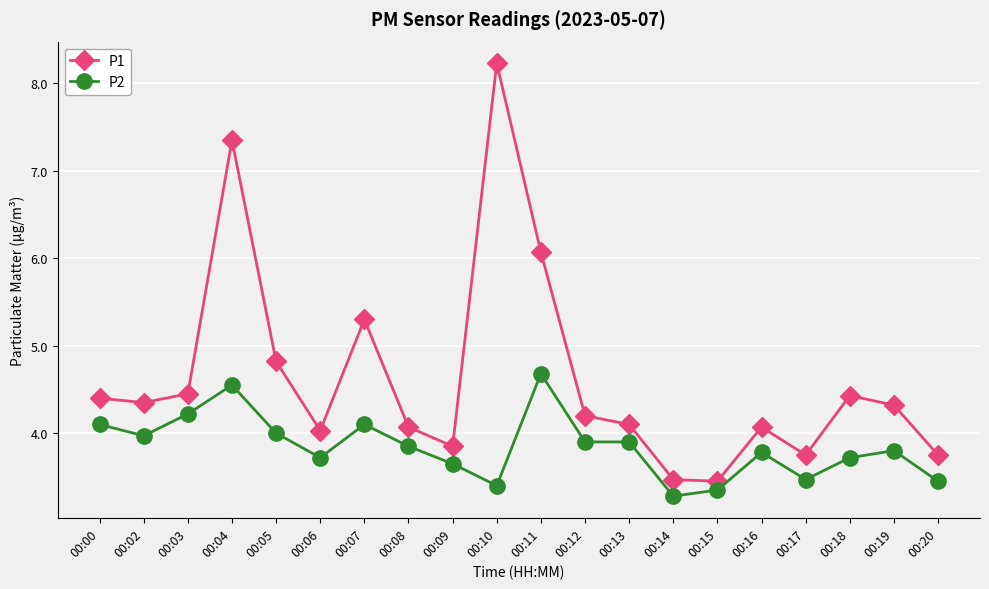

True or false: P1 and P2 intersect in this chart.

False